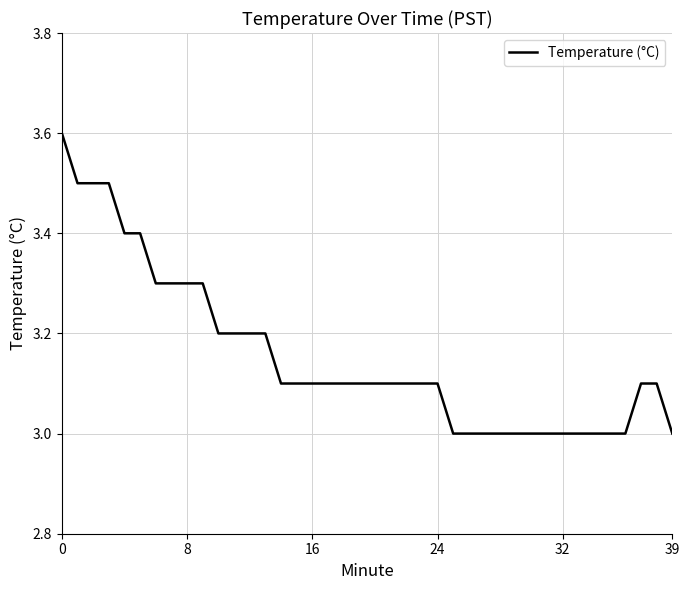

What is the difference between the maximum and minimum values?

0.6